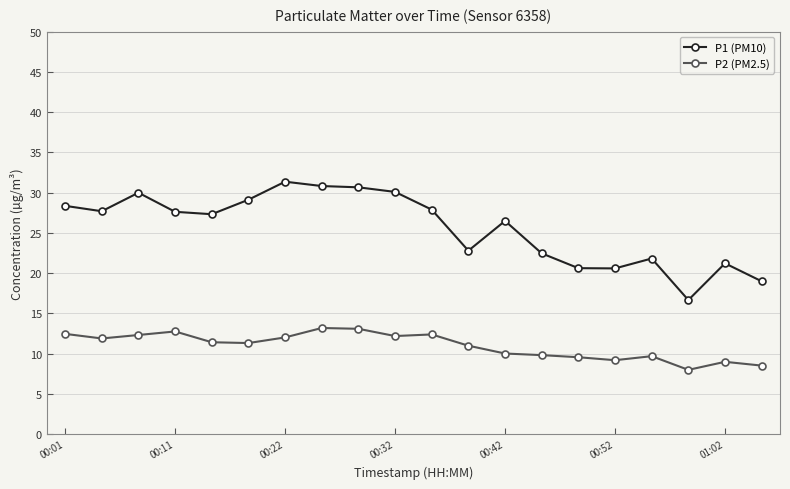

List the series in order of their peak value, lowest first.

P2 (PM2.5), P1 (PM10)